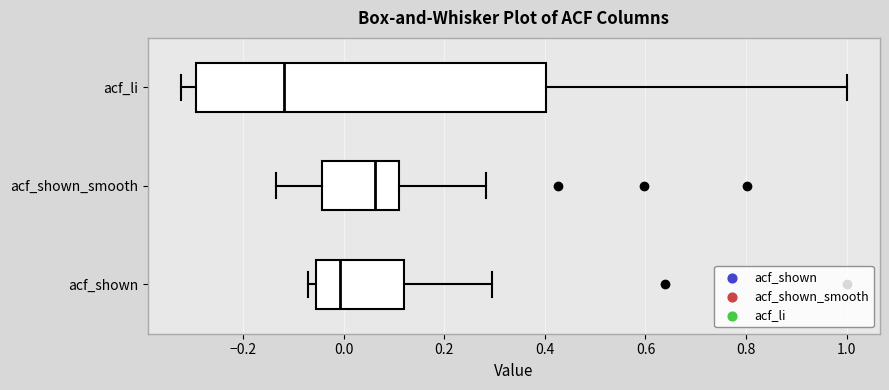

Reading bottom to top, transcribe this box plot: for each box, give where its median line is, the range the box spans, and where its two whiskers end, as read against the x-axis. The values are not printed on the chart, so give them approximately, as read against the axis.

acf_shown: median 0.00, box -0.06 to 0.12, whiskers -0.08 to 0.30
acf_shown_smooth: median 0.06, box -0.04 to 0.12, whiskers -0.14 to 0.28
acf_li: median -0.12, box -0.30 to 0.40, whiskers -0.32 to 1.00